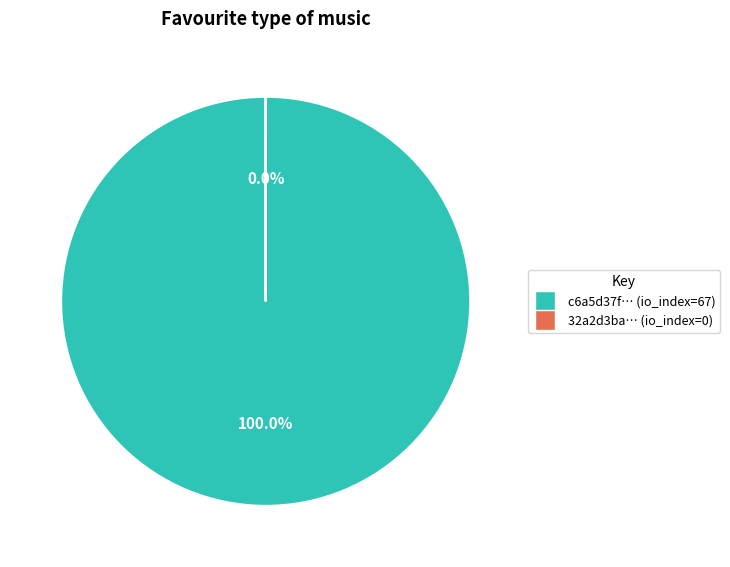

What is the smallest slice in the pie chart?

io_index=0